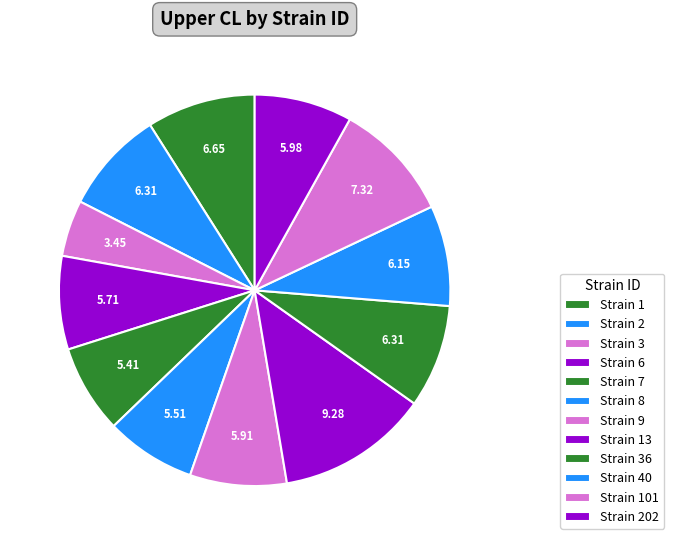

Count the number of slices in the pie.

12